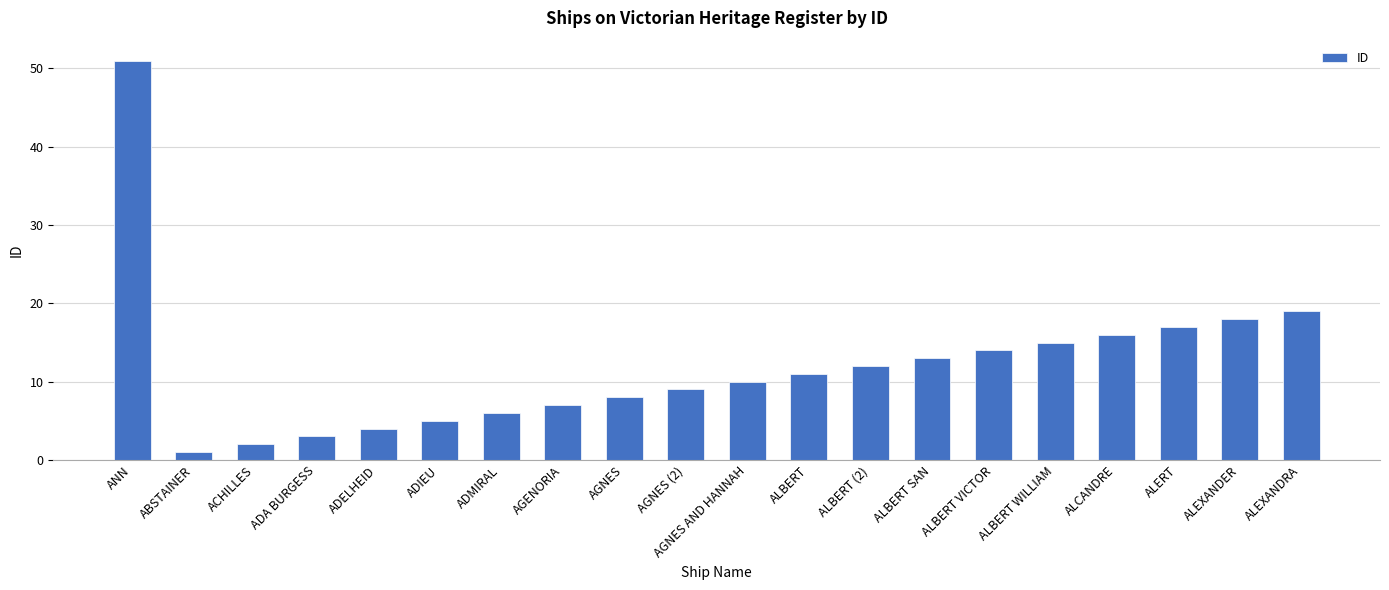

Reading right to left, transcribe all the data shown in this chart.

ALEXANDRA=19	ALEXANDER=18	ALERT=17	ALCANDRE=16	ALBERT WILLIAM=15	ALBERT VICTOR=14	ALBERT SAN=13	ALBERT (2)=12	ALBERT=11	AGNES AND HANNAH=10	AGNES (2)=9	AGNES=8	AGENORIA=7	ADMIRAL=6	ADIEU=5	ADELHEID=4	ADA BURGESS=3	ACHILLES=2	ABSTAINER=1	ANN=51